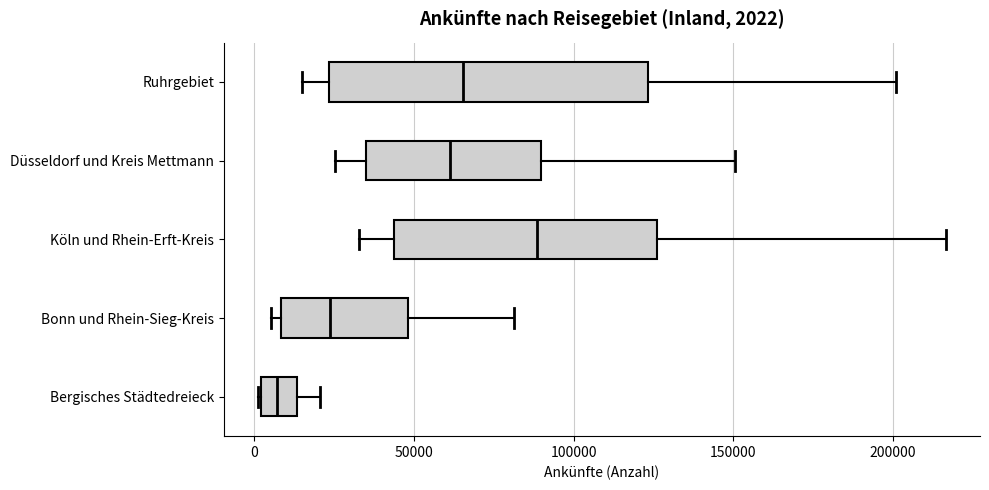

Which box's median line is the furthest to the right?

Köln und Rhein-Erft-Kreis